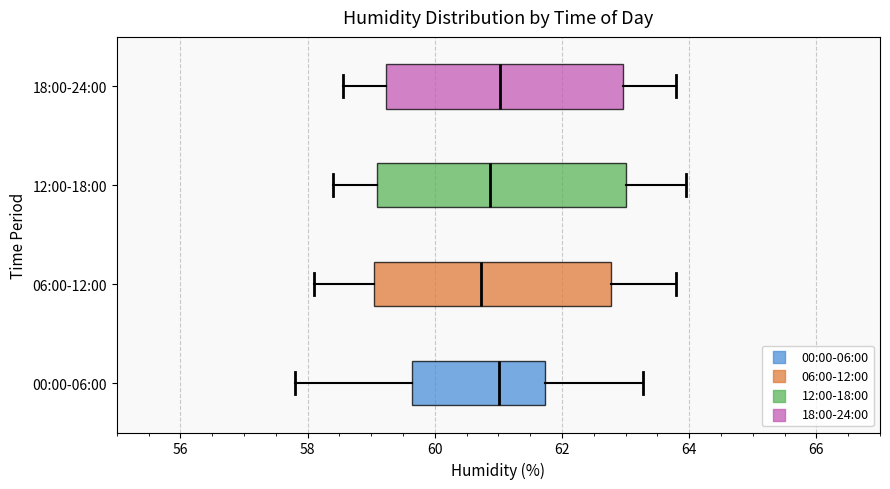

Reading bottom to top, transcribe this box plot: for each box, give where its median line is, the range the box spans, and where its two whiskers end, as read against the x-axis. The values are not printed on the chart, so give them approximately, as read against the axis.

00:00-06:00: median 61.0, box 59.6 to 61.8, whiskers 57.8 to 63.2
06:00-12:00: median 60.8, box 59.0 to 62.8, whiskers 58.2 to 63.8
12:00-18:00: median 60.8, box 59.0 to 63.0, whiskers 58.4 to 64.0
18:00-24:00: median 61.0, box 59.2 to 63.0, whiskers 58.6 to 63.8